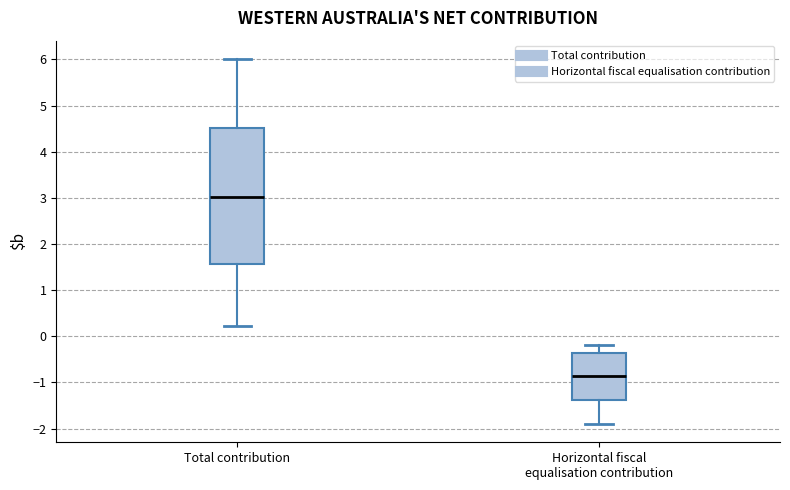

Which box is the tallest, from its lower edge to its upper edge?

Total contribution